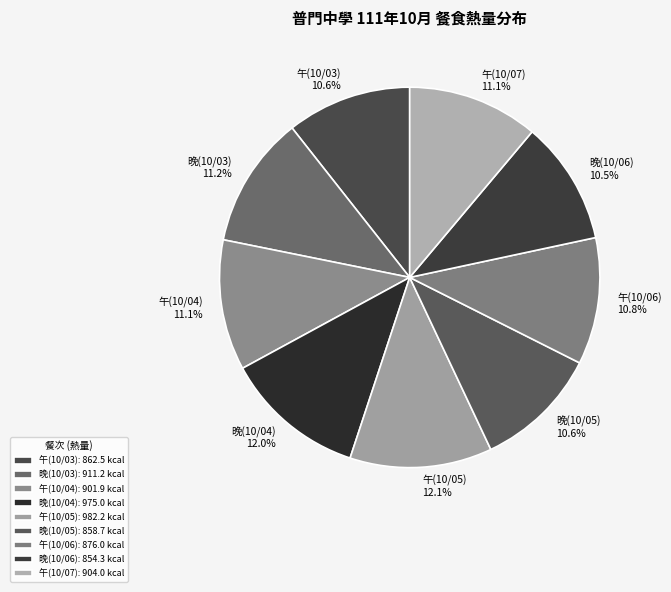

How many segments does this pie chart have?

9